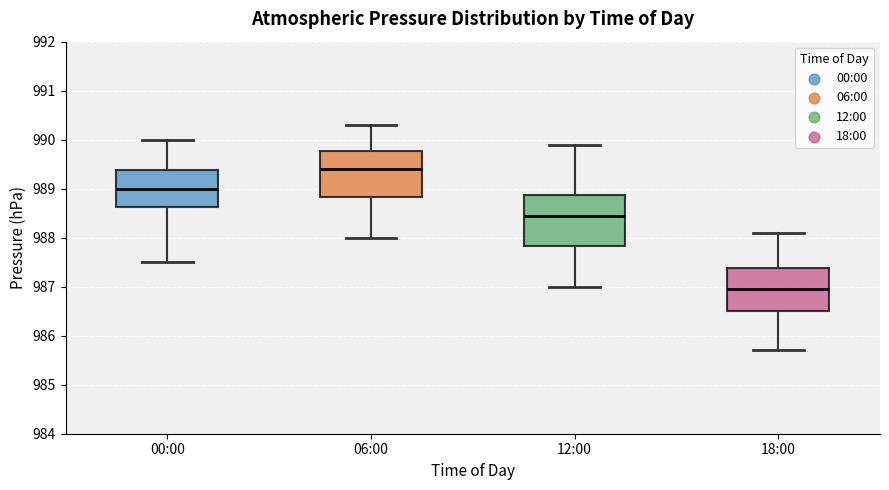

Reading left to right, transcribe this box plot: for each box, give where its median line is, the range the box spans, and where its two whiskers end, as read against the y-axis. The values are not printed on the chart, so give them approximately, as read against the axis.

00:00: median 989.0, box 988.6 to 989.4, whiskers 987.5 to 990.0
06:00: median 989.4, box 988.8 to 989.8, whiskers 988.0 to 990.3
12:00: median 988.5, box 987.8 to 988.9, whiskers 987.0 to 989.9
18:00: median 987.0, box 986.5 to 987.4, whiskers 985.7 to 988.1